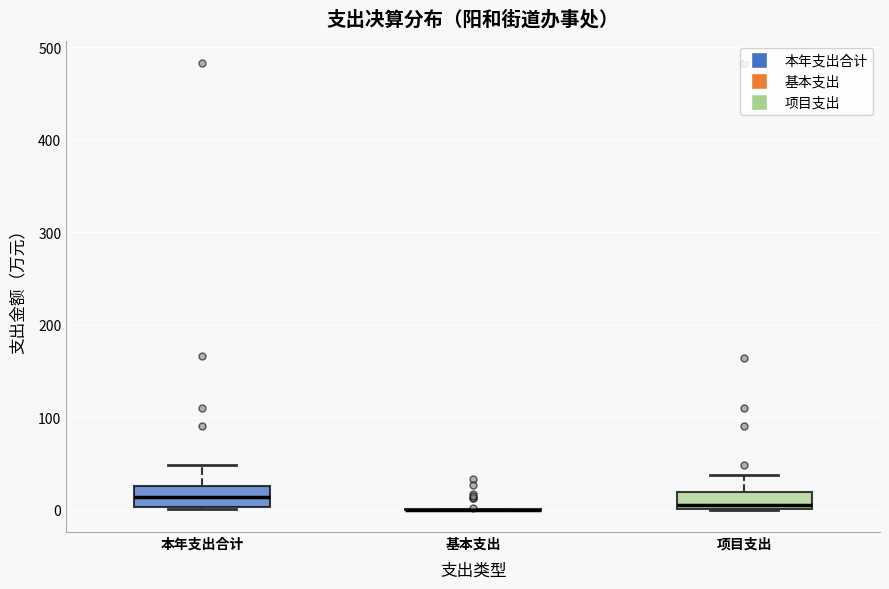

Where does the median line of the box for 本年支出合计 sit on the y-axis? The values are not printed on the chart, so give them approximately, as read against the axis.

10